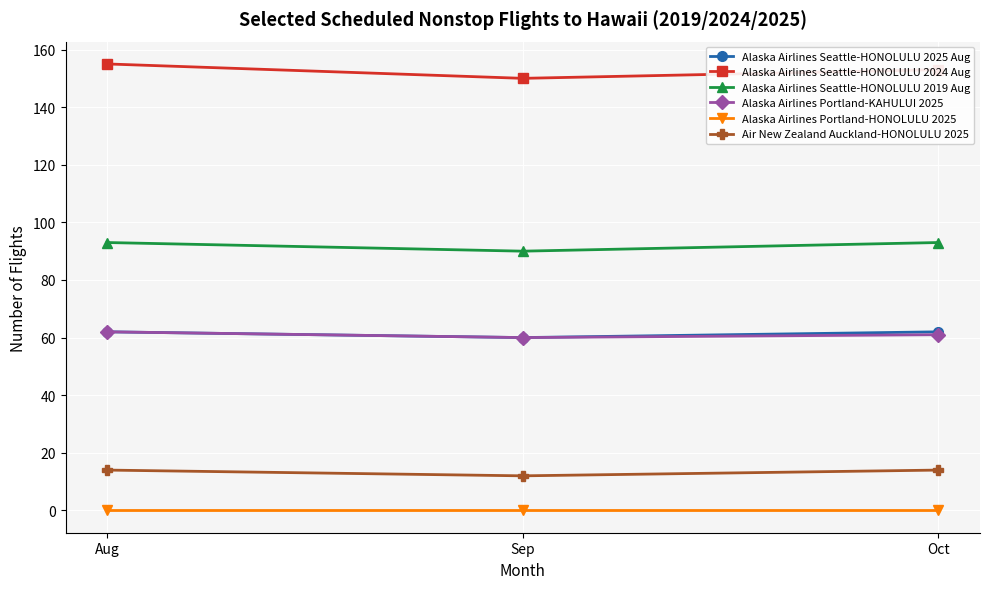

What is the spread (max minus min) of values at Aug?

155